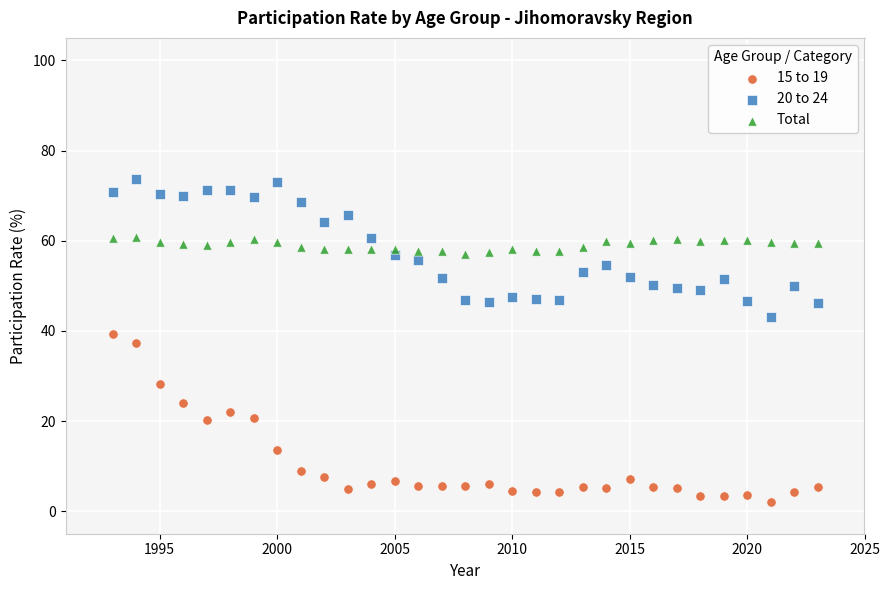

Which series has the widest spread of Y values?

15 to 19